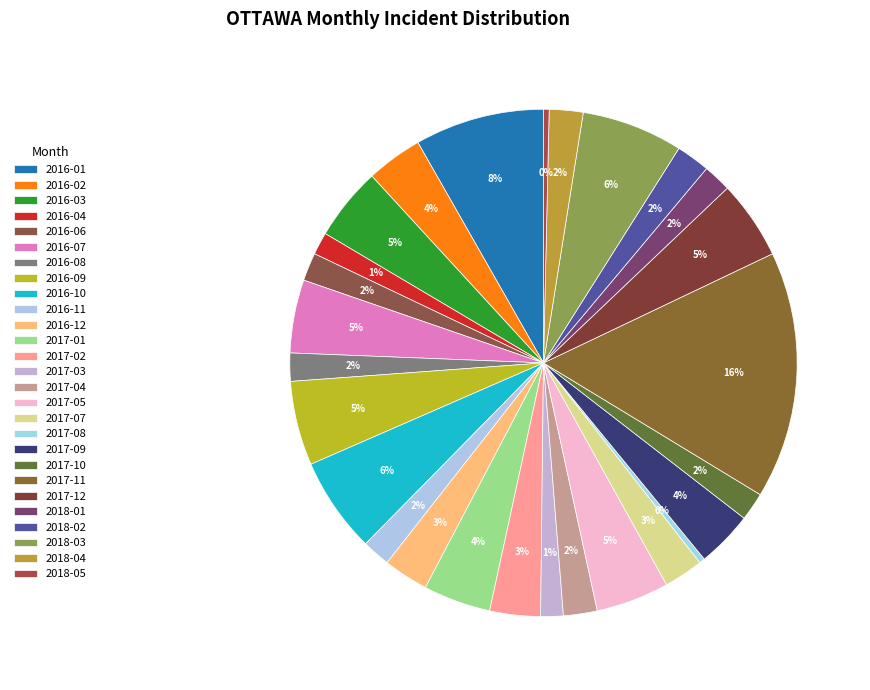

Which slice is the largest?

2017-11